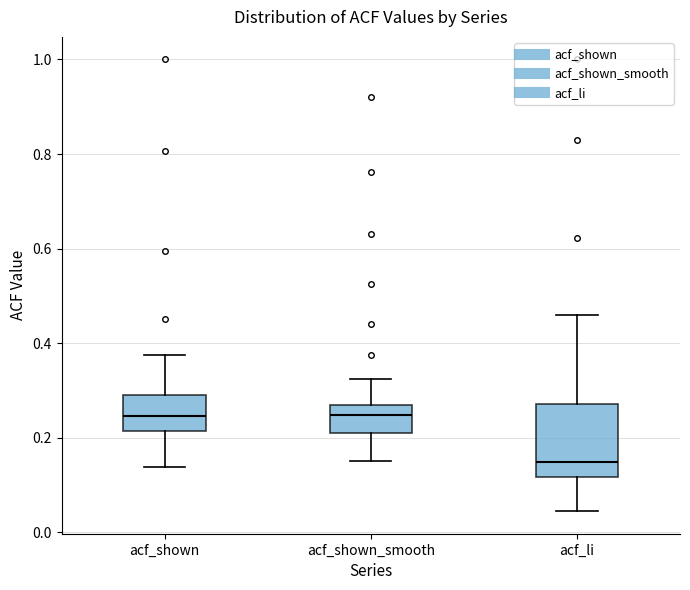

Comparing the boxes themselves (not the whiskers), which one is the tallest?

acf_li